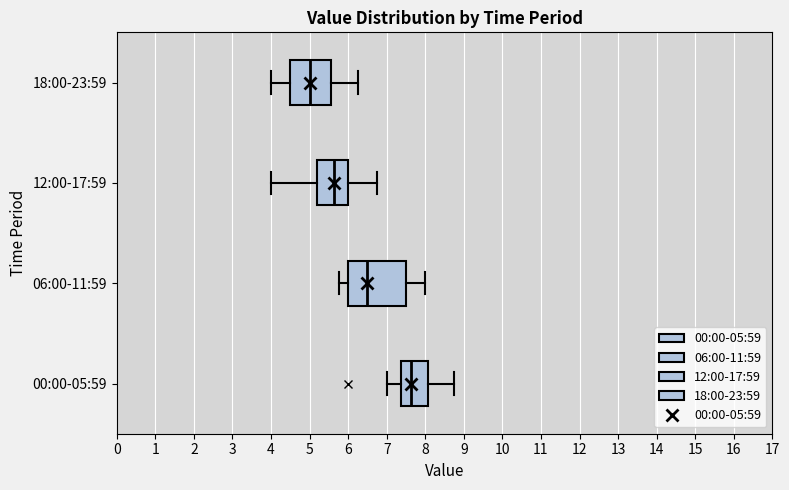

Reading bottom to top, transcribe this box plot: for each box, give where its median line is, the range the box spans, and where its two whiskers end, as read against the x-axis. The values are not printed on the chart, so give them approximately, as read against the axis.

00:00-05:59: median 7.6, box 7.4 to 8.1, whiskers 7.0 to 8.8
06:00-11:59: median 6.5, box 6.0 to 7.5, whiskers 5.8 to 8.0
12:00-17:59: median 5.6, box 5.2 to 6.0, whiskers 4.0 to 6.8
18:00-23:59: median 5.0, box 4.5 to 5.6, whiskers 4.0 to 6.3